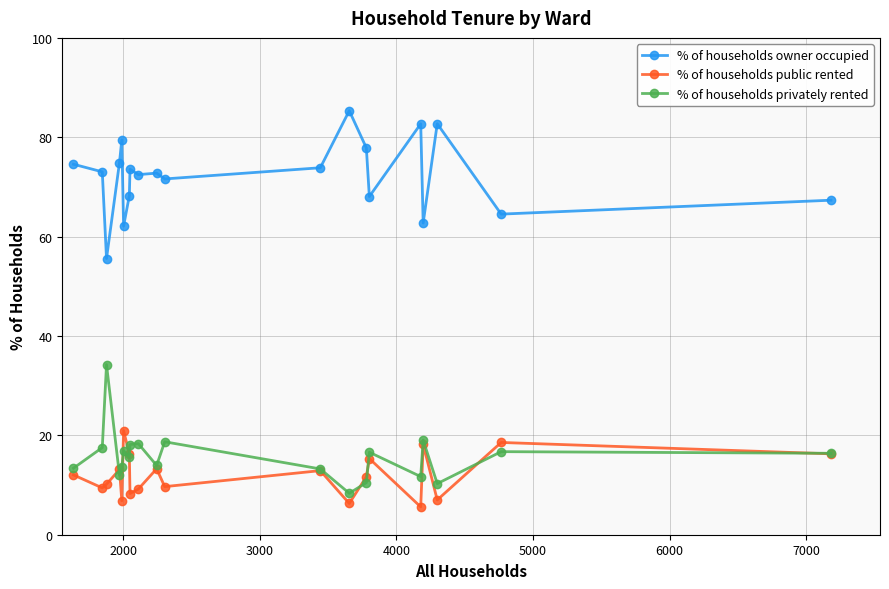

What is the maximum value shown in the chart?

85.3